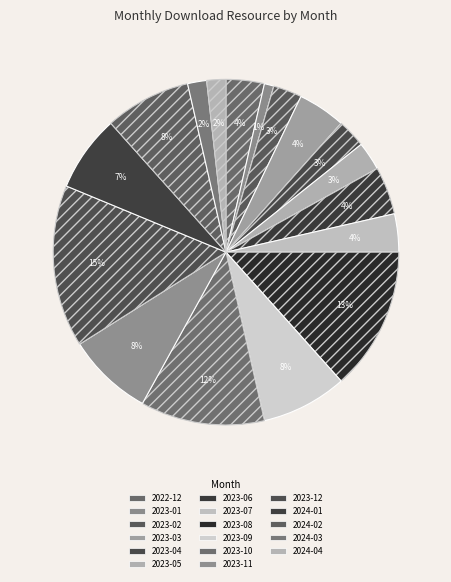

Rank the categories by value from highest to lowest.

2023-12, 2023-08, 2023-10, 2023-09, 2023-11, 2024-02, 2024-01, 2023-03, 2023-06, 2022-12, 2023-07, 2023-02, 2023-04, 2023-05, 2024-03, 2024-04, 2023-01